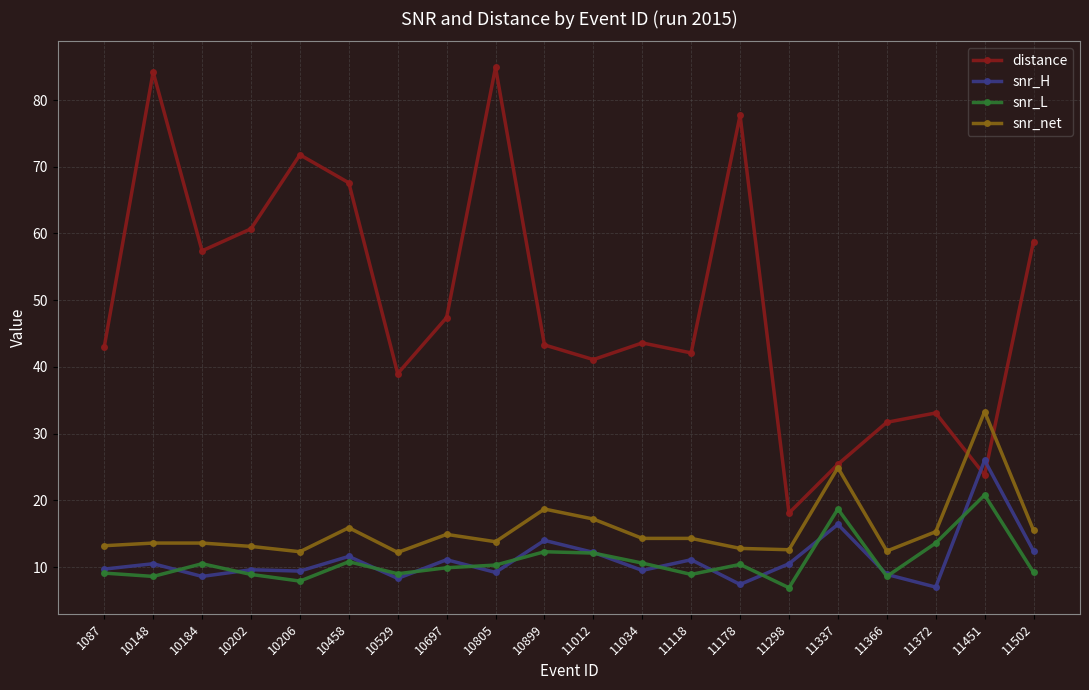

What is the maximum value for snr_H?

26.0